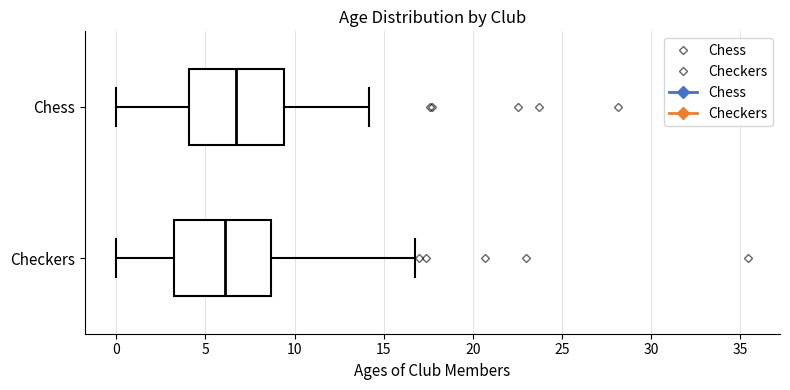

Reading bottom to top, read every box against the x-axis: the position of its median line, the range the box covers, and the ends of its whiskers. The values are not printed on the chart, so give them approximately, as read against the axis.

Checkers: median 6.0, box 3.0 to 8.5, whiskers 0.0 to 17.0
Chess: median 6.5, box 4.0 to 9.5, whiskers 0.0 to 14.0